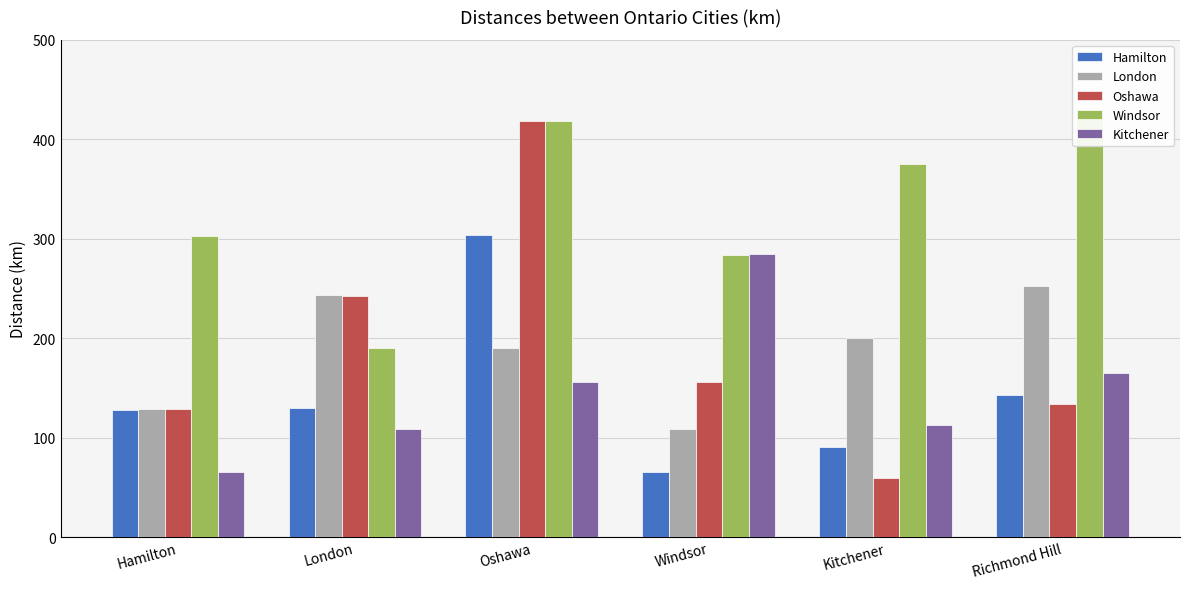

True or false: Oshawa has a value of 414 at London.

False